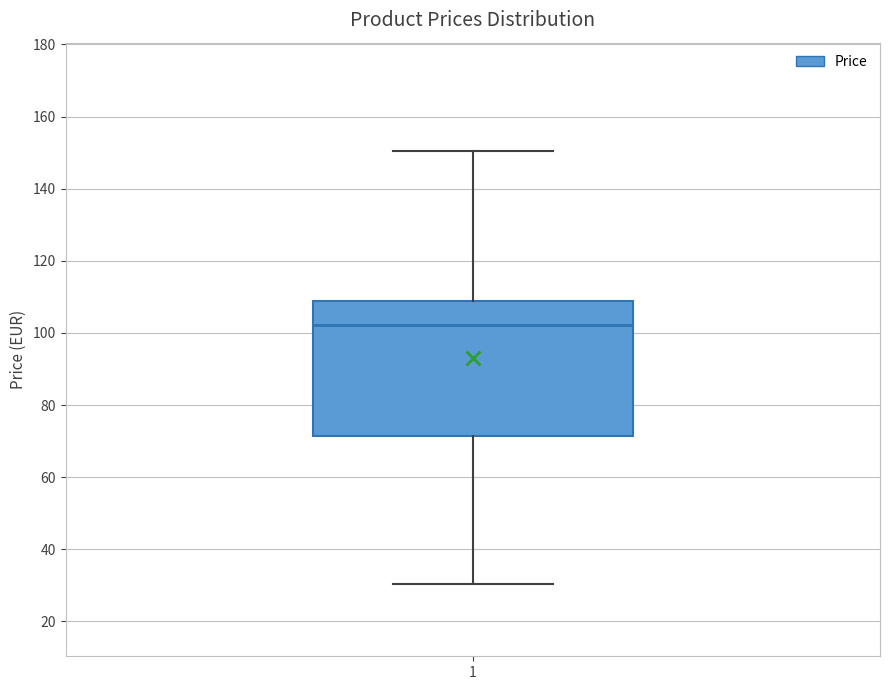

Read this box plot against the y-axis: the position of the median line, the range covered by the box, and the ends of both whiskers. The values are not printed on the chart, so give them approximately, as read against the axis.

median 102, box 72 to 108, whiskers 30 to 150